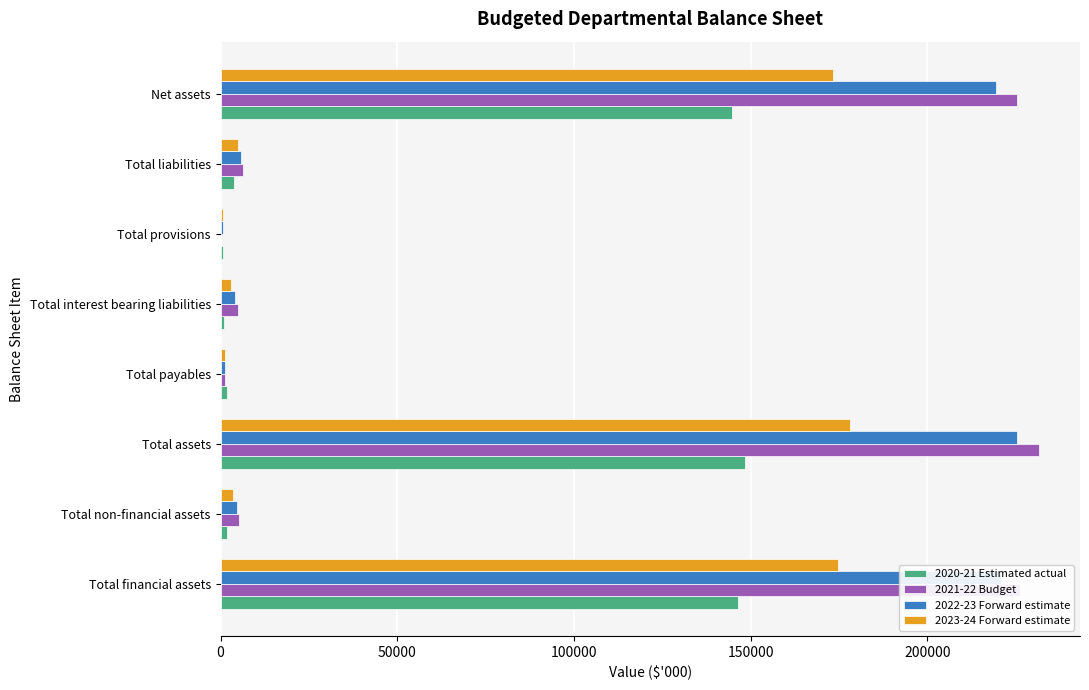

What are all the series names shown in the legend?

2020-21 Estimated actual, 2021-22 Budget, 2022-23 Forward estimate, 2023-24 Forward estimate